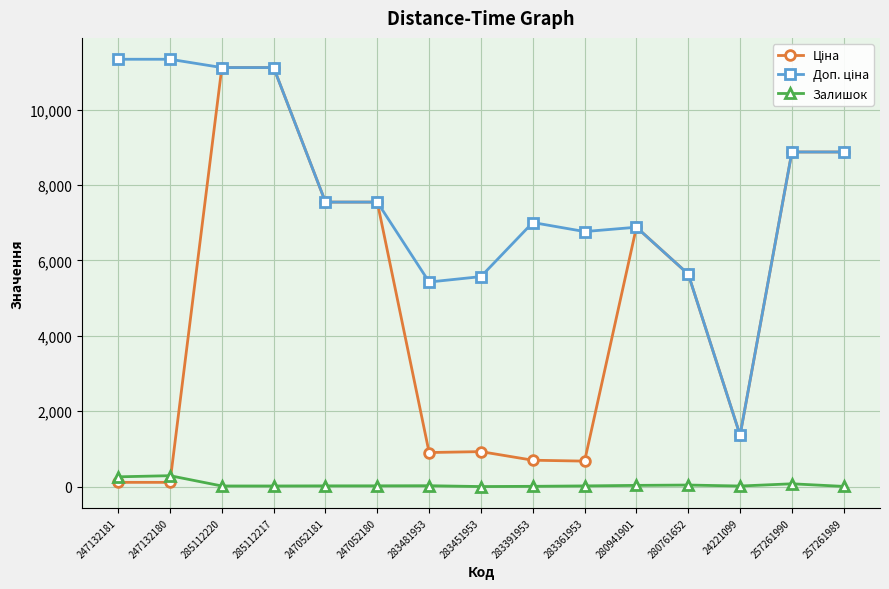

How many lines are shown in the chart?

3